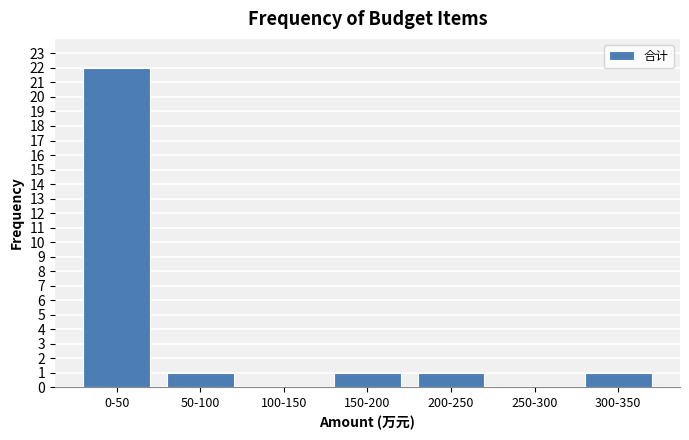

Reading right to left, transcribe all the data shown in this chart.

300-350=1	250-300=0	200-250=1	150-200=1	100-150=0	50-100=1	0-50=22